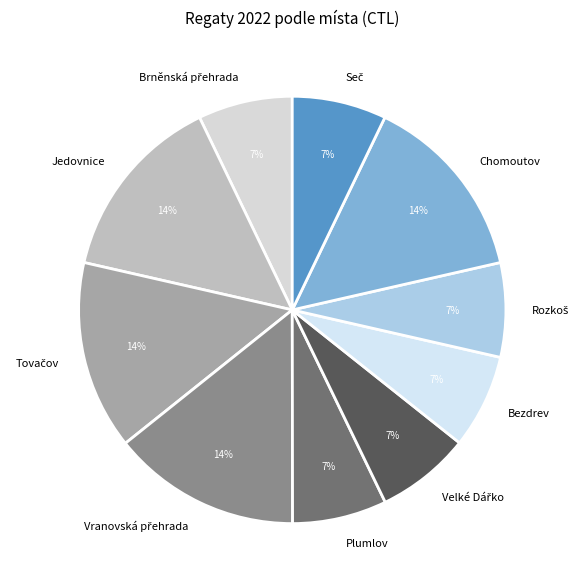

To the nearest percent, what percentage of the pie is Jedovnice?

14%